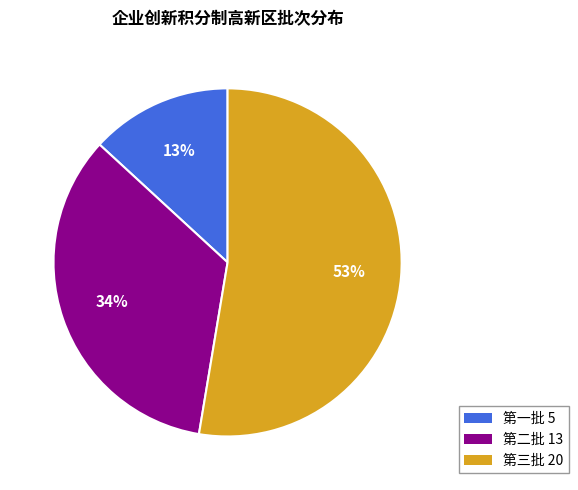

Which category has the biggest portion of the pie?

第三批